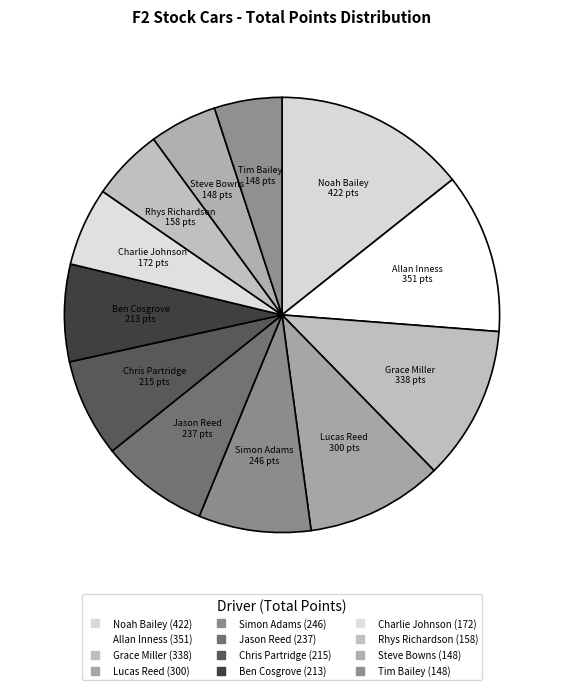

Which slice is the smallest?

Steve Bowns